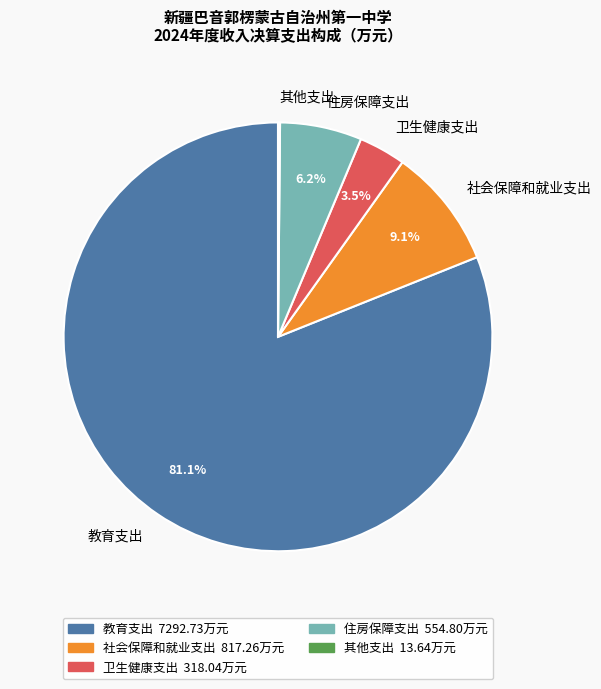

Is there any slice that represents more than half of the pie?

Yes